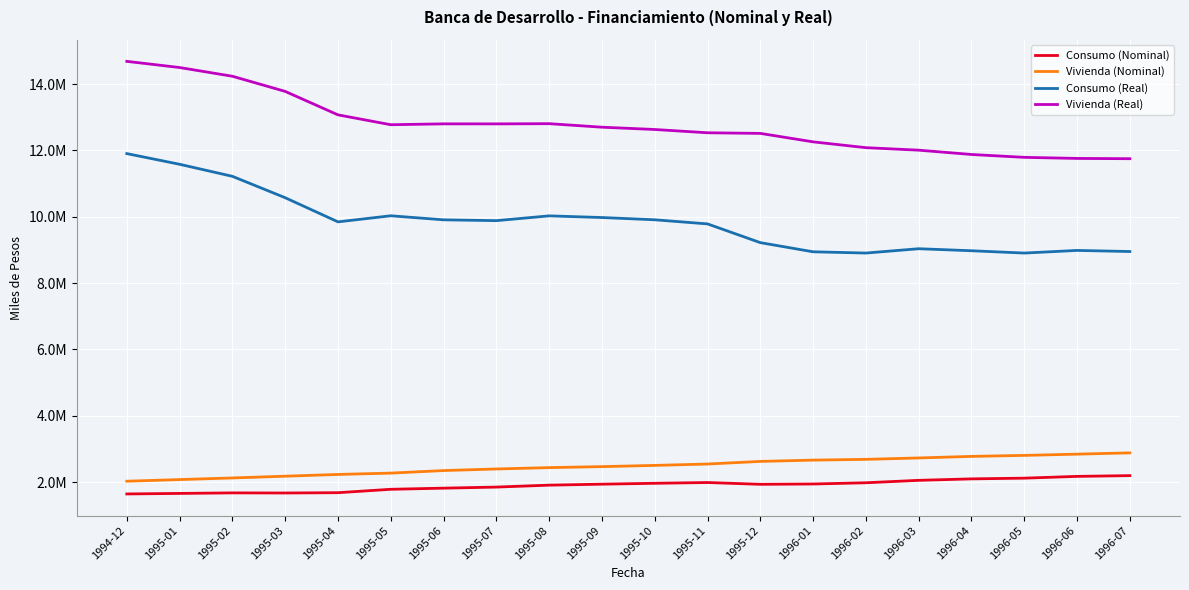

Rank the series at 1996-06 from lowest to highest value.

Consumo (Nominal), Vivienda (Nominal), Consumo (Real), Vivienda (Real)